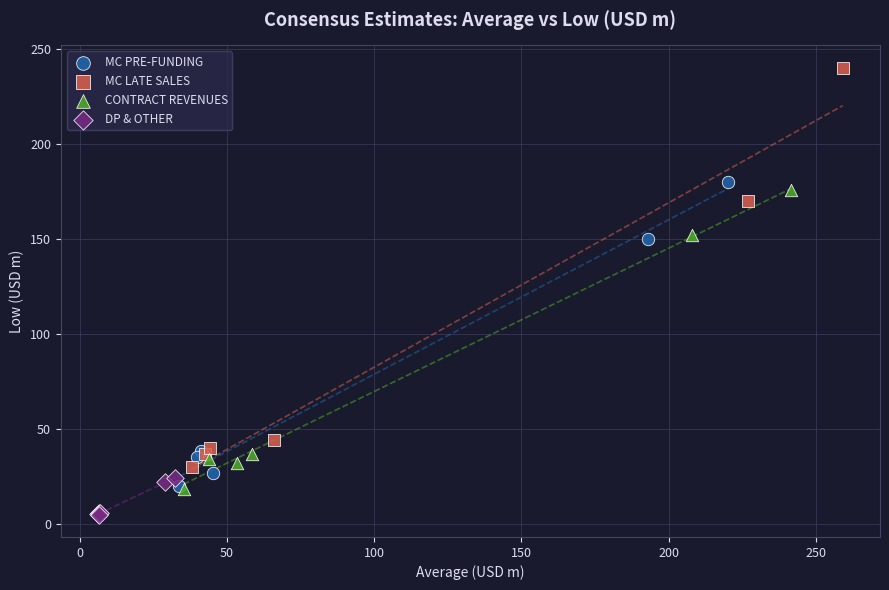

Which series has the largest Y range (max minus min)?

MC LATE SALES